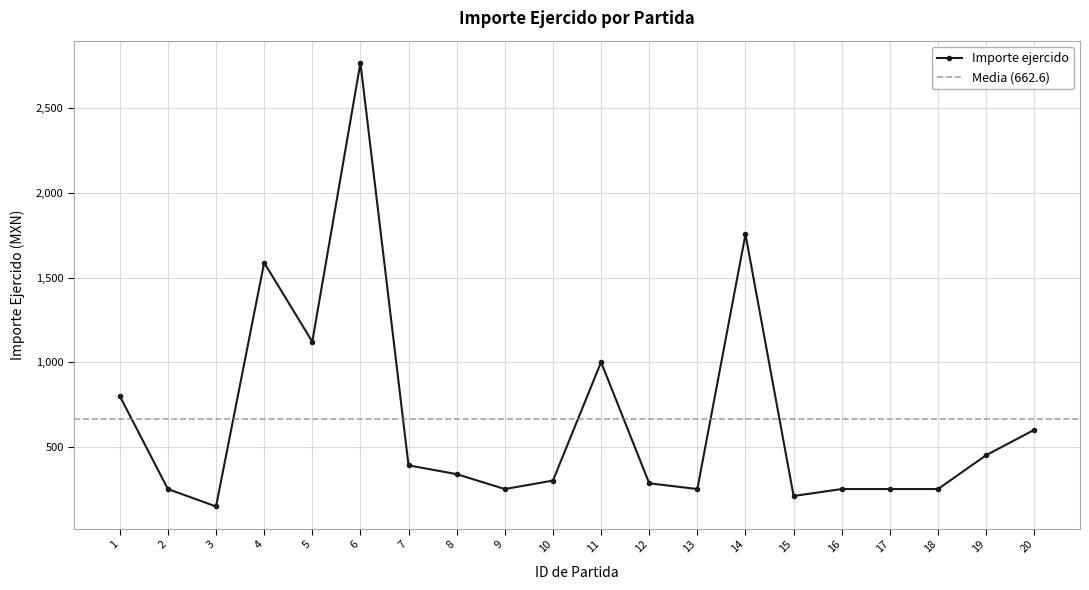

What is the value of the 12th point from the left?

284.0